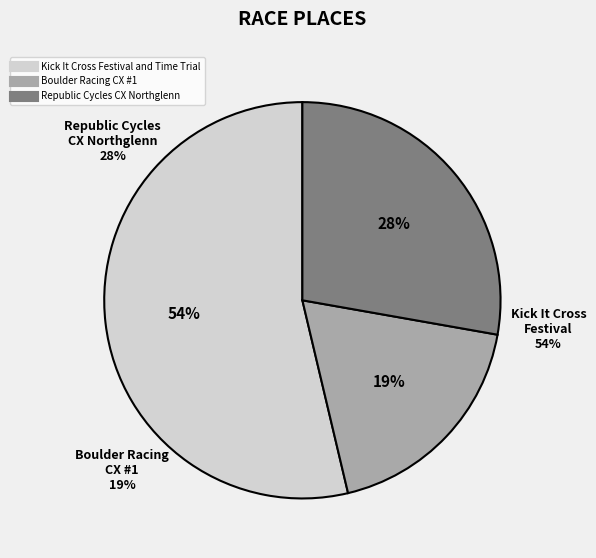

Is there any slice that represents more than half of the pie?

Yes